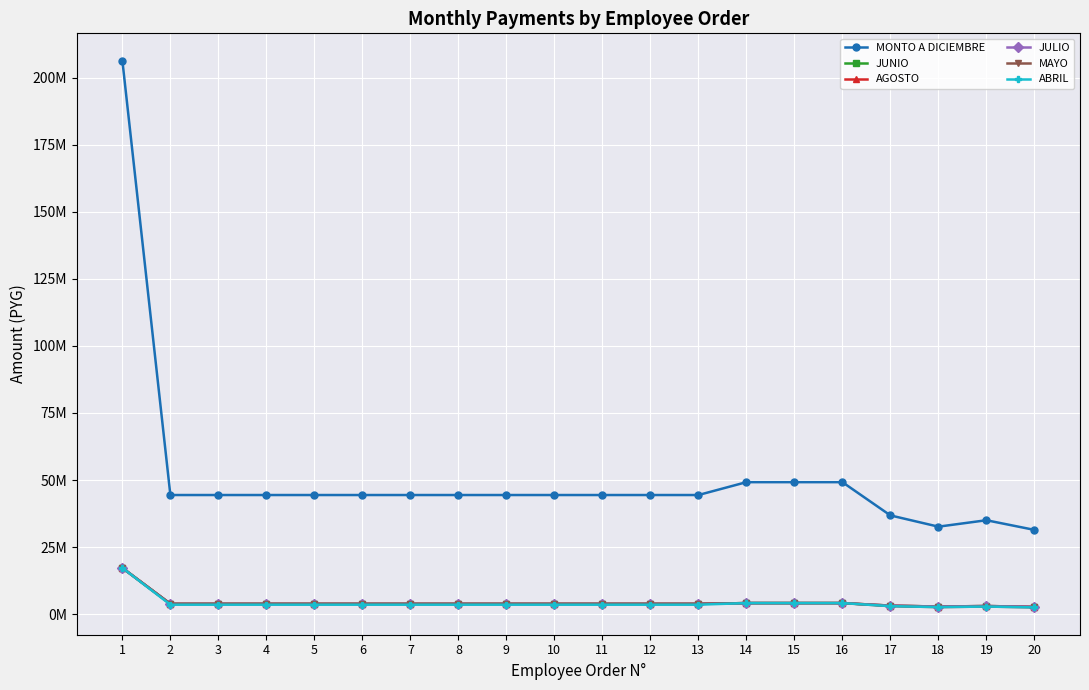

True or false: JULIO has more than 2 points higher than both neighbors.

False